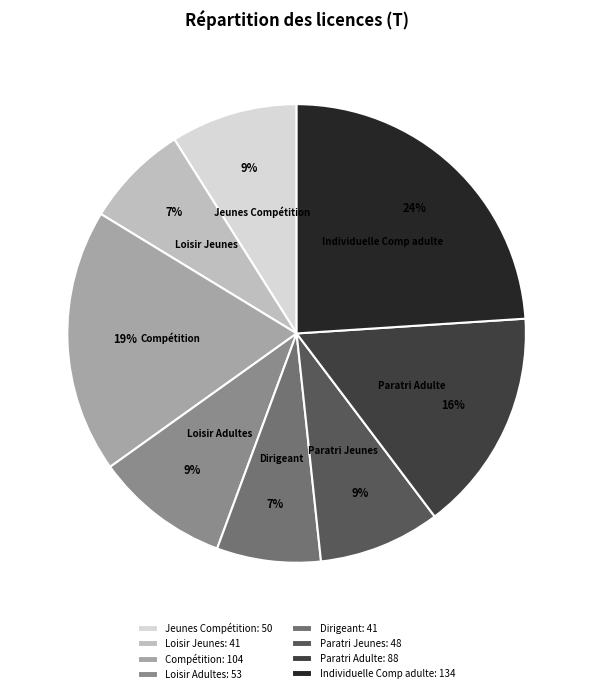

To the nearest percent, what is the difference between the largest and smallest slice percentages?

17%